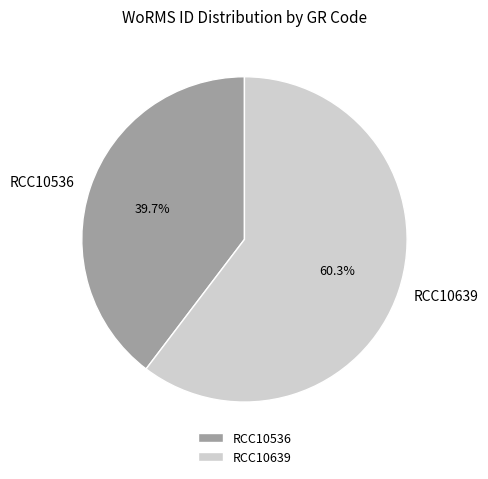

The RCC10536 slice represents 40% of the pie. True or false?

True